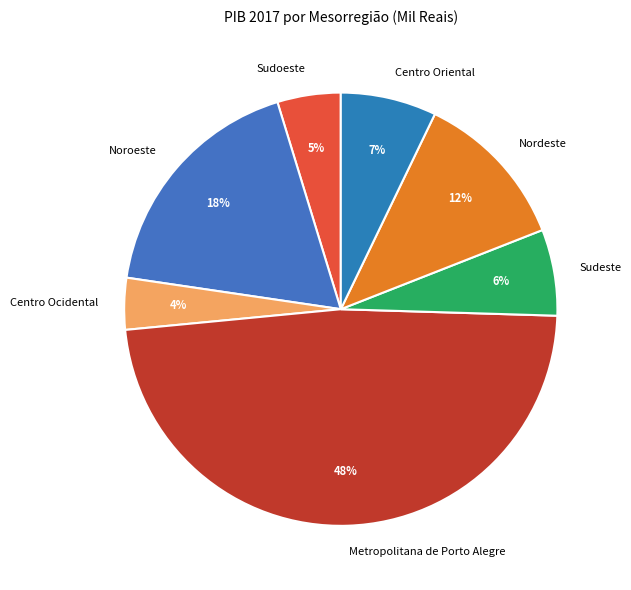

To the nearest percent, what is the difference between the Centro Oriental and Centro Ocidental slice percentages?

3%